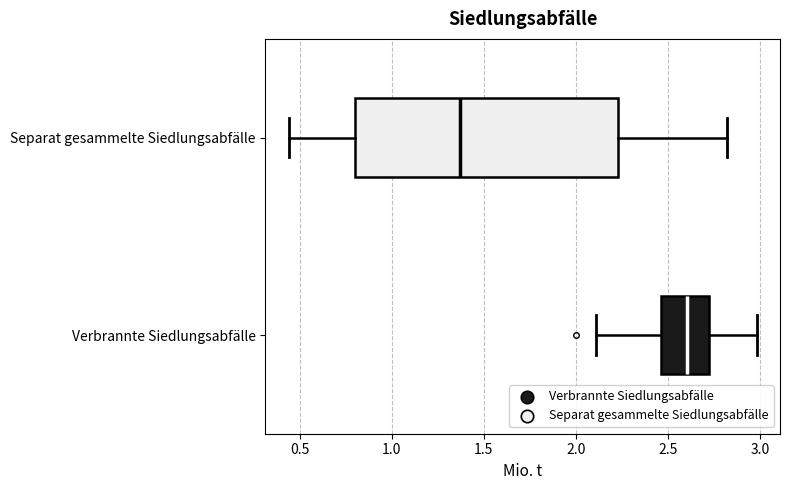

Reading bottom to top, read every box against the x-axis: the position of its median line, the range the box covers, and the ends of its whiskers. The values are not printed on the chart, so give them approximately, as read against the axis.

Verbrannte Siedlungsabfälle: median 2.60, box 2.45 to 2.70, whiskers 2.10 to 3.00
Separat gesammelte Siedlungsabfälle: median 1.35, box 0.80 to 2.25, whiskers 0.45 to 2.80